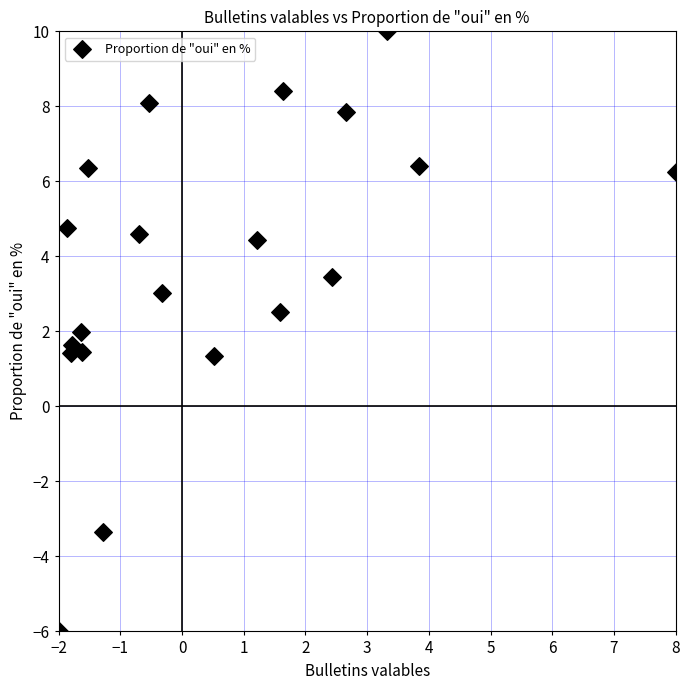

What is the range of X values (max minus min)?

10.0